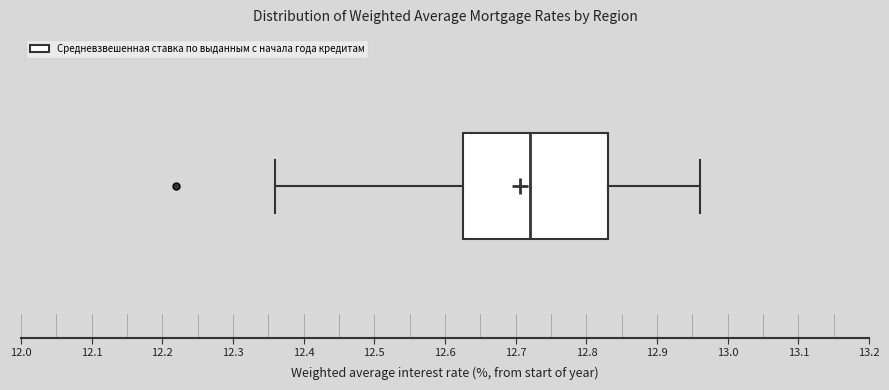

Transcribe this box plot: give where the median line is, the range the box spans, and where the two whiskers end, as read against the x-axis. The values are not printed on the chart, so give them approximately, as read against the axis.

median 12.72, box 12.63 to 12.83, whiskers 12.36 to 12.96